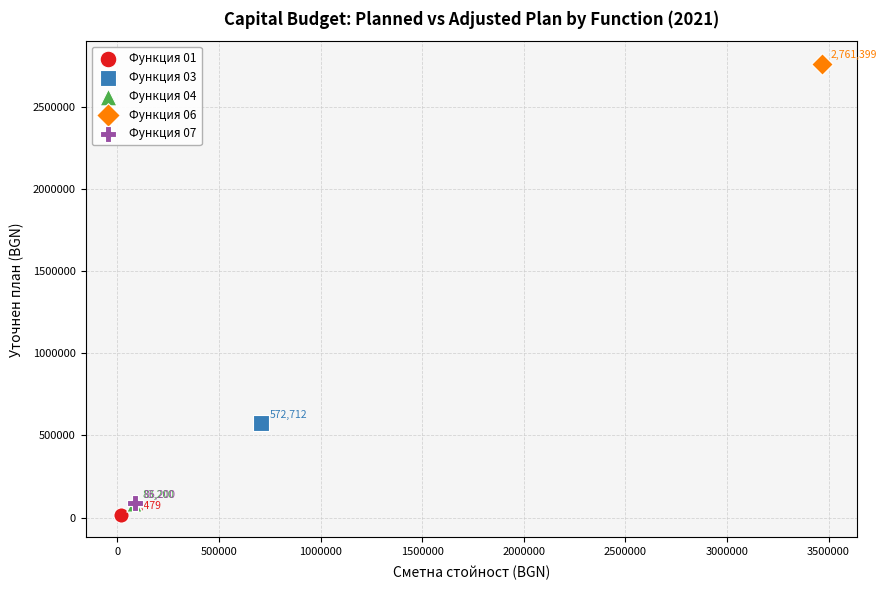

What are all the series names shown in the legend?

Функция 01, Функция 03, Функция 04, Функция 06, Функция 07